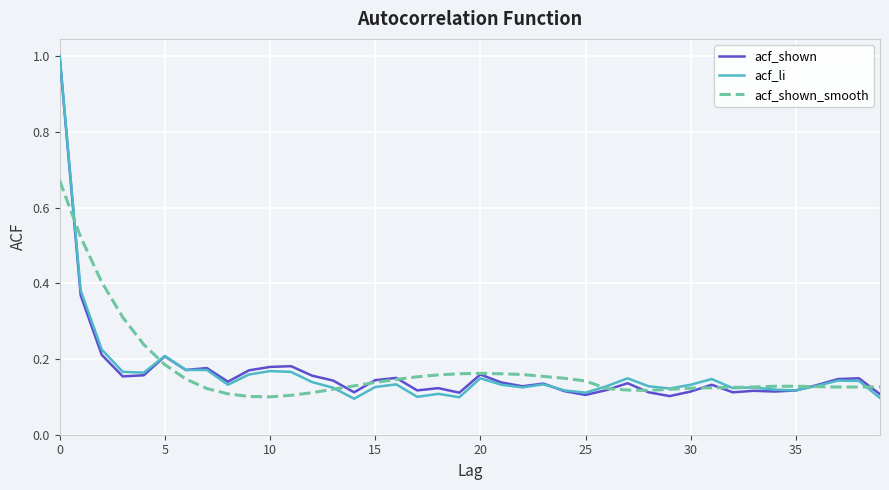

What is the difference between the second highest and second lowest values in the acf_shown series?

0.3